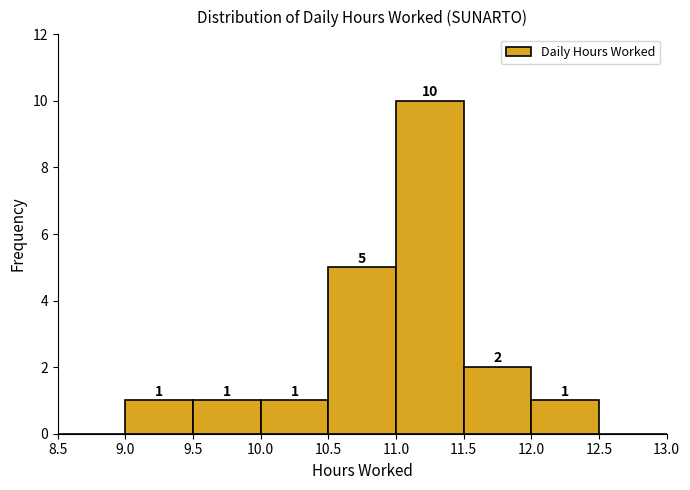

Which range on the x-axis has the tallest bar?

11.0 to 11.5